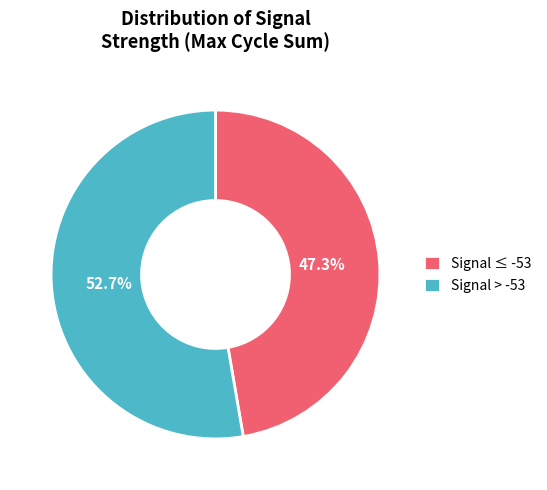

What portion of the pie excludes Signal ≤ -53?

52.7%